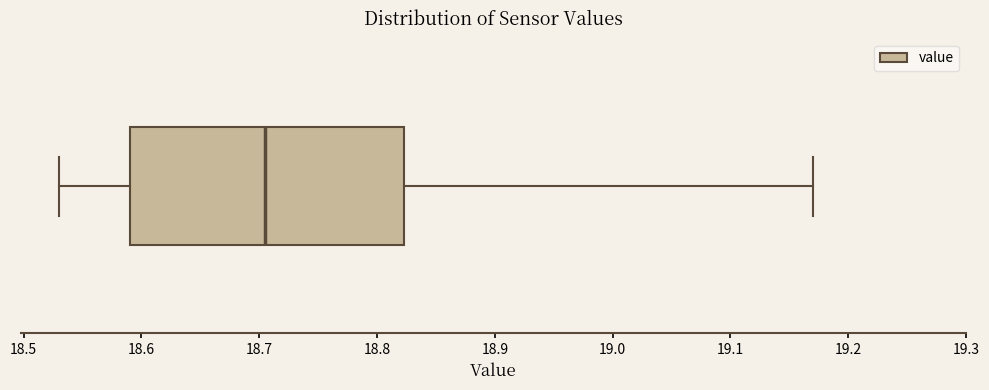

Read this box plot against the x-axis: the position of the median line, the range covered by the box, and the ends of both whiskers. The values are not printed on the chart, so give them approximately, as read against the axis.

median 18.71, box 18.59 to 18.82, whiskers 18.53 to 19.17